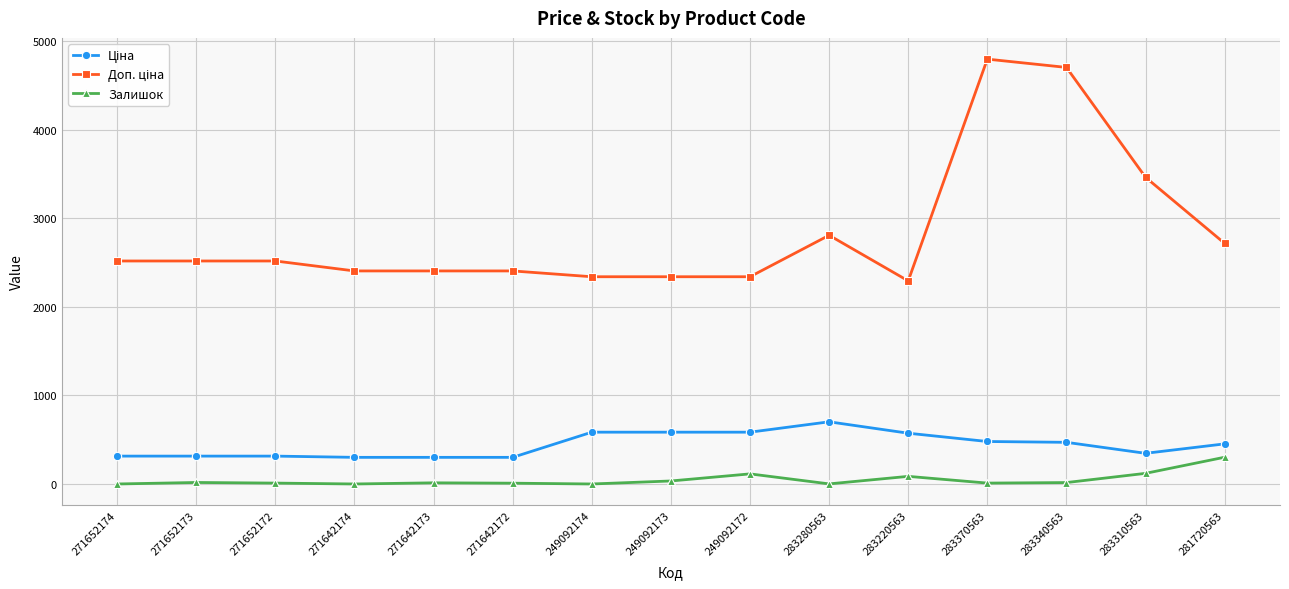

What is the average value of the Залишок series?

48.8